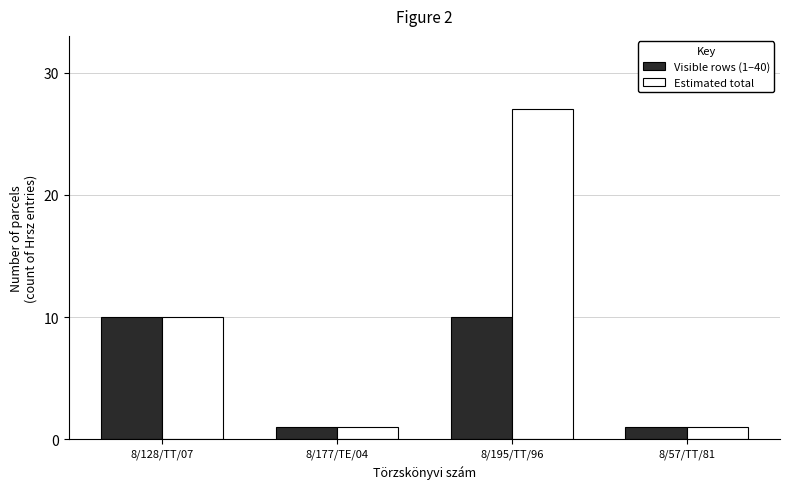

Is the value of Visible rows (1–40) at 8/195/TT/96 greater than the value of Estimated total at 8/177/TE/04?

Yes